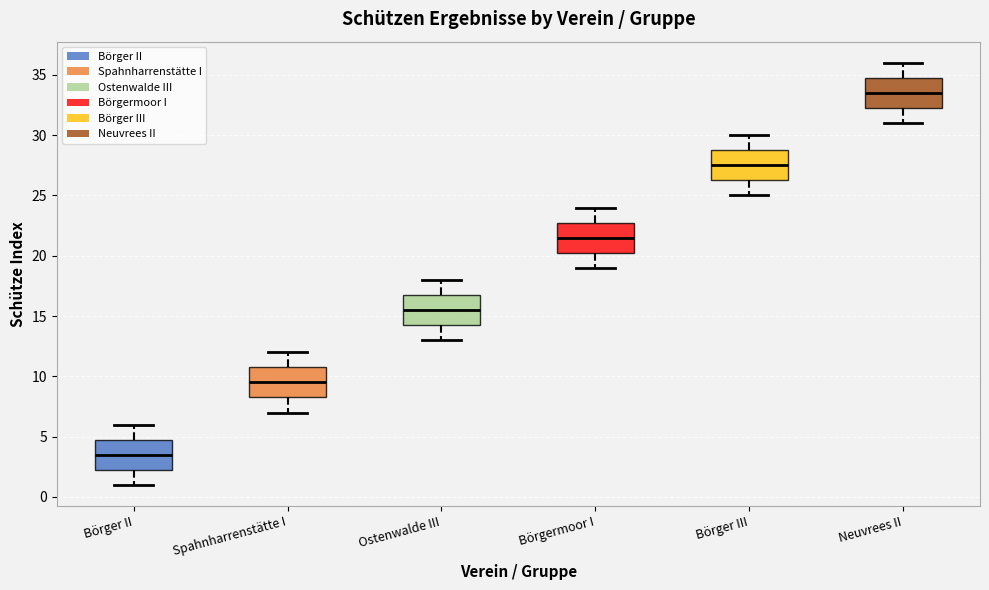

Reading left to right, read every box against the y-axis: the position of its median line, the range the box covers, and the ends of its whiskers. The values are not printed on the chart, so give them approximately, as read against the axis.

Börger II: median 3.5, box 2.5 to 5.0, whiskers 1.0 to 6.0
Spahnharrenstätte I: median 9.5, box 8.5 to 11.0, whiskers 7.0 to 12.0
Ostenwalde III: median 15.5, box 14.5 to 17.0, whiskers 13.0 to 18.0
Börgermoor I: median 21.5, box 20.5 to 23.0, whiskers 19.0 to 24.0
Börger III: median 27.5, box 26.5 to 29.0, whiskers 25.0 to 30.0
Neuvrees II: median 33.5, box 32.5 to 35.0, whiskers 31.0 to 36.0